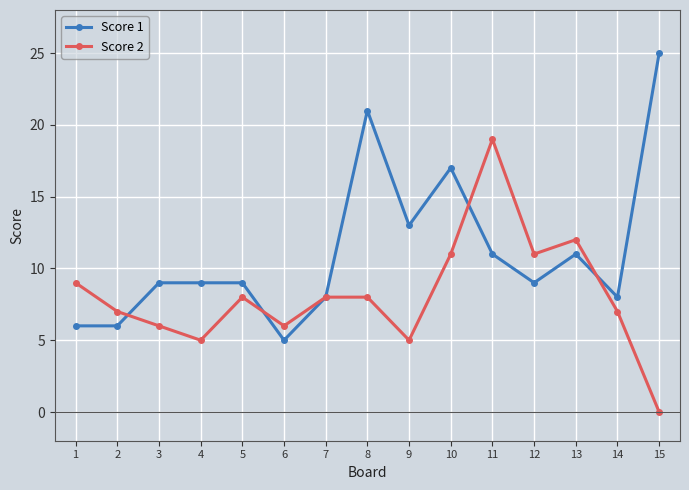

Does the chart have visible grid lines?

Yes